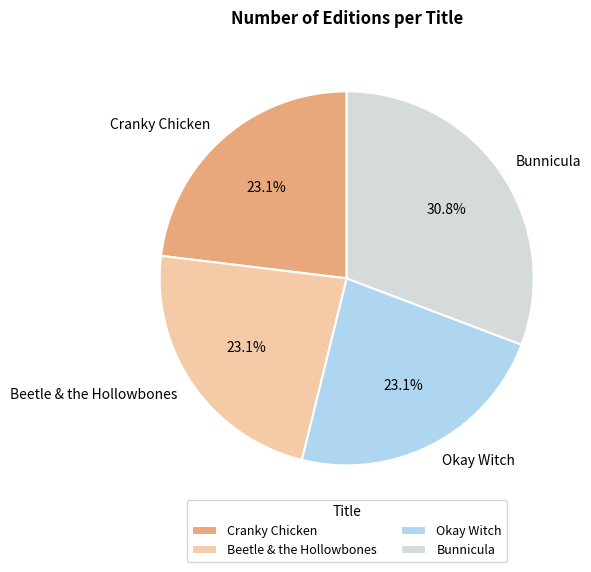

To the nearest percent, what portion does Bunnicula represent?

31%